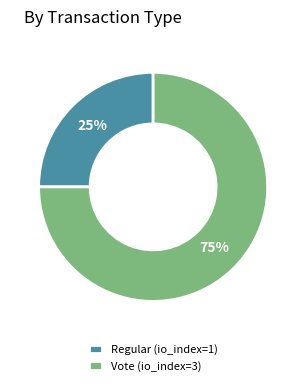

Which category has the smallest portion of the pie?

Regular (io_index=1)